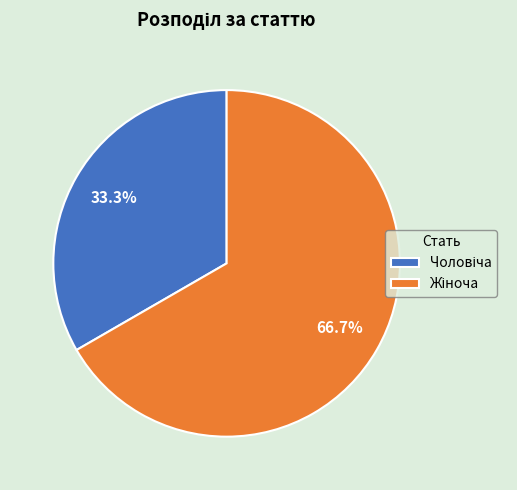

Is there a majority slice in this chart?

Yes